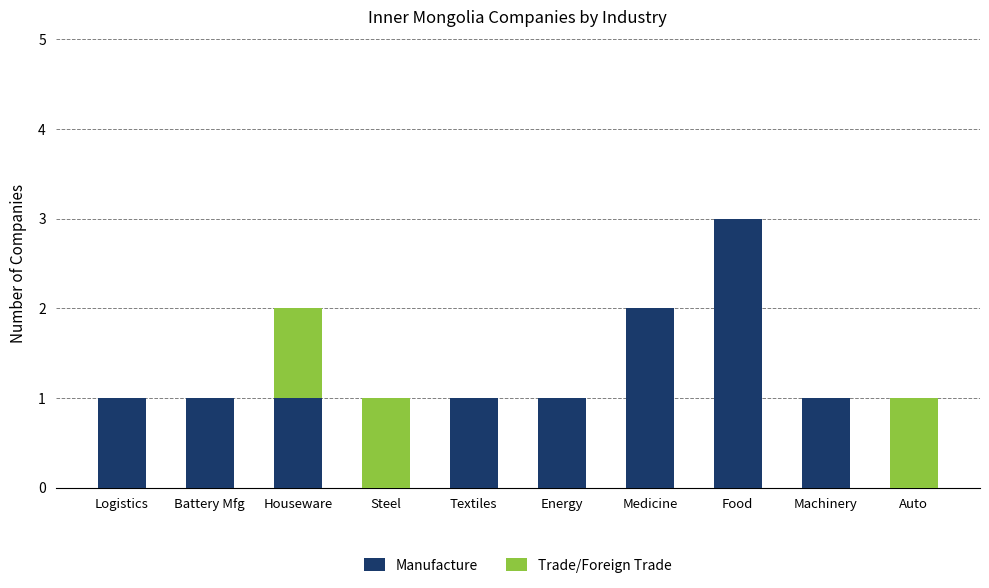

The Manufacture series shows 1 at Auto. True or false?

False